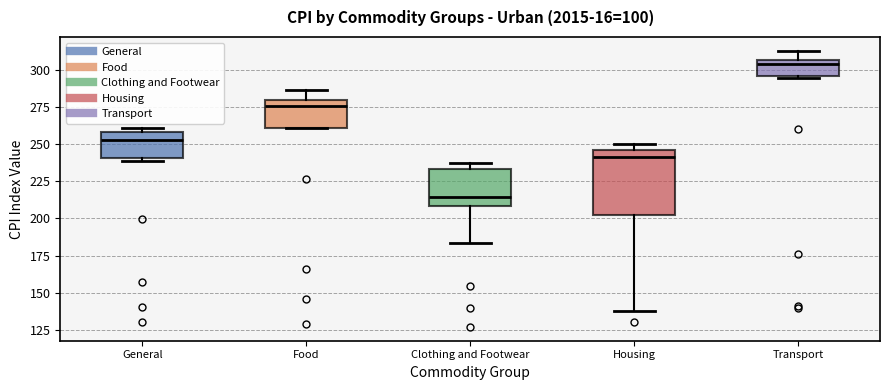

Reading left to right, transcribe this box plot: for each box, give where its median line is, the range the box spans, and where its two whiskers end, as read against the y-axis. The values are not printed on the chart, so give them approximately, as read against the axis.

General: median 255, box 240 to 260, whiskers 240 (just below the box's lower edge) to 260 (just above the box's upper edge)
Food: median 275, box 260 to 280, whiskers 260 to 285
Clothing and Footwear: median 215, box 210 to 235, whiskers 185 to 235 (just above the box's upper edge)
Housing: median 240, box 200 to 245, whiskers 135 to 250
Transport: median 305 (just below the box's upper edge), box 295 to 305, whiskers 295 to 315